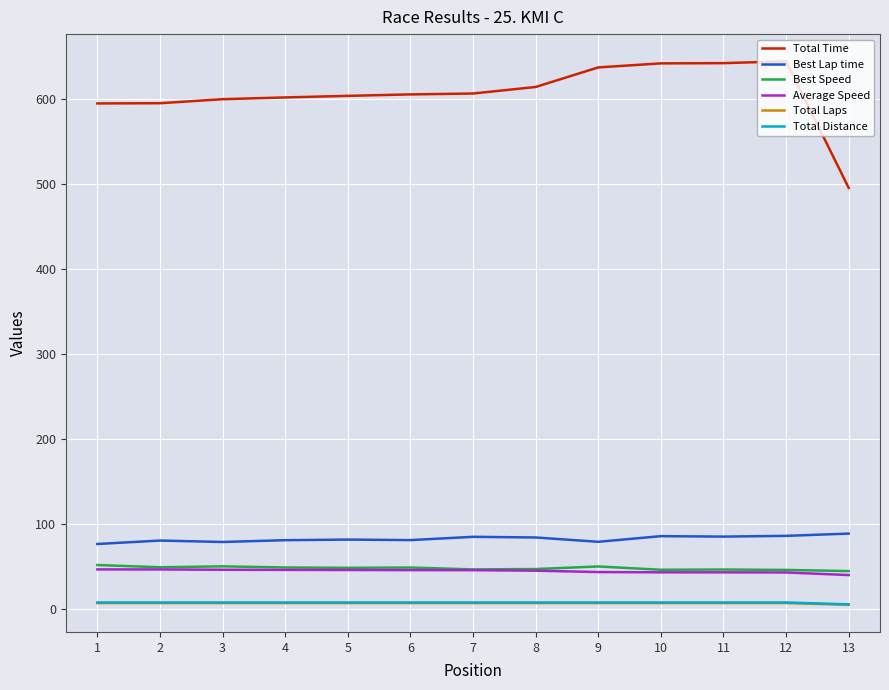

What is the difference between the highest and lowest values at 1?

587.9